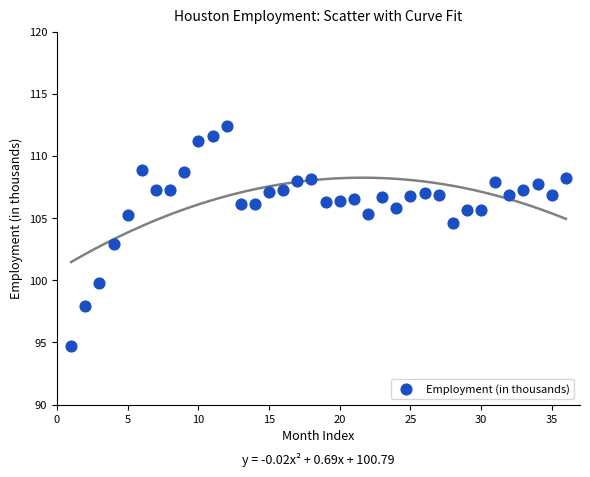

What is the range of X values (max minus min)?

35.0